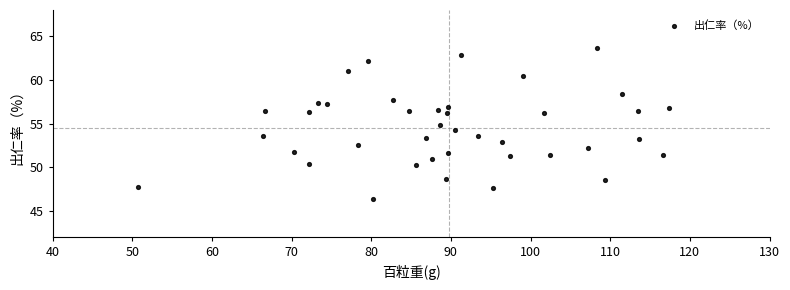

What is the range of X values (max minus min)?

66.7